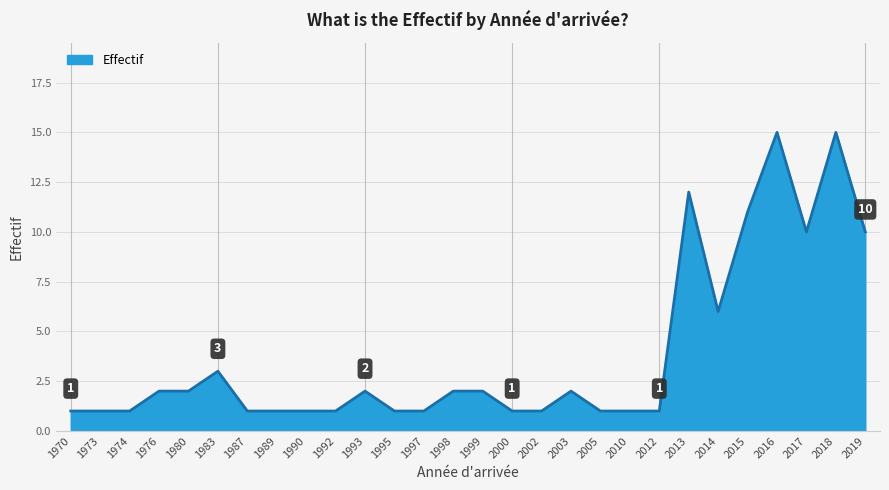

The chart shows a value of 2 at 1976. True or false?

True